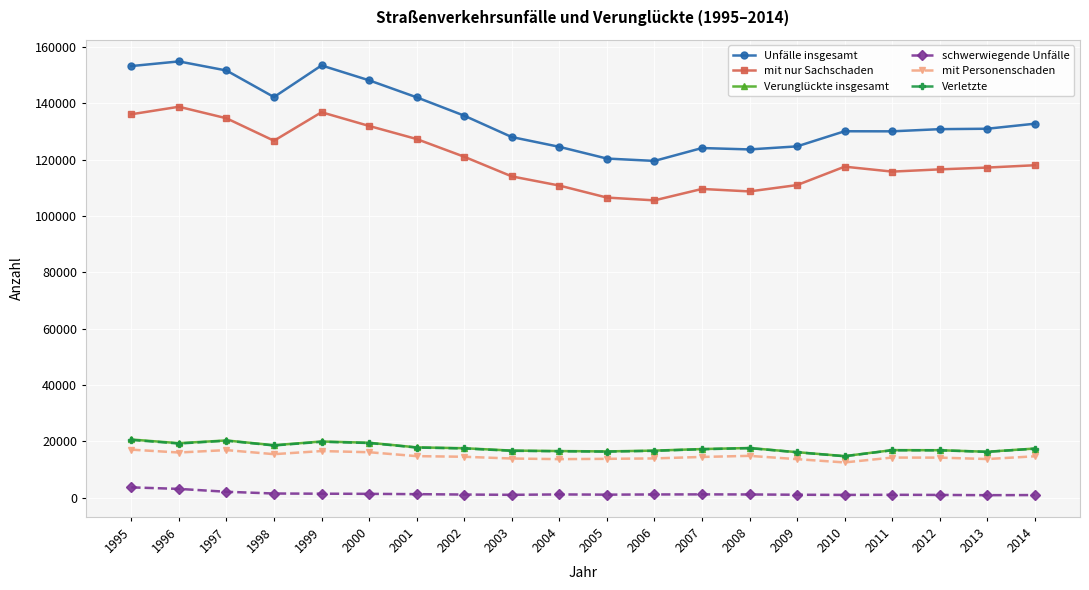

The Verunglückte insgesamt series shows 17491 at 2014. True or false?

True